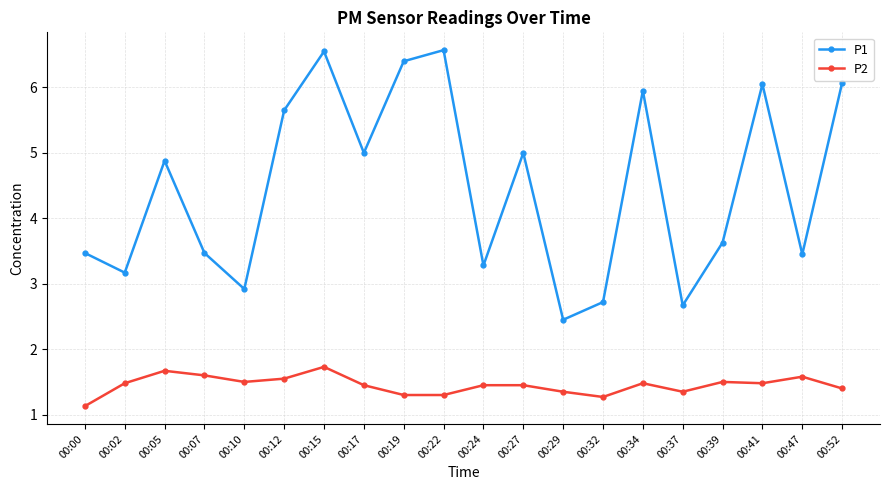

At which category is the sum across all series the highest?

00:15